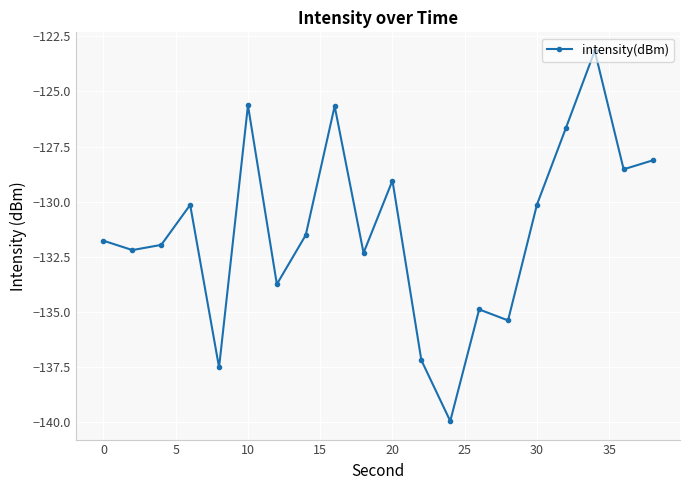

True or false: there are more than 2 points higher than both neighbors.

True